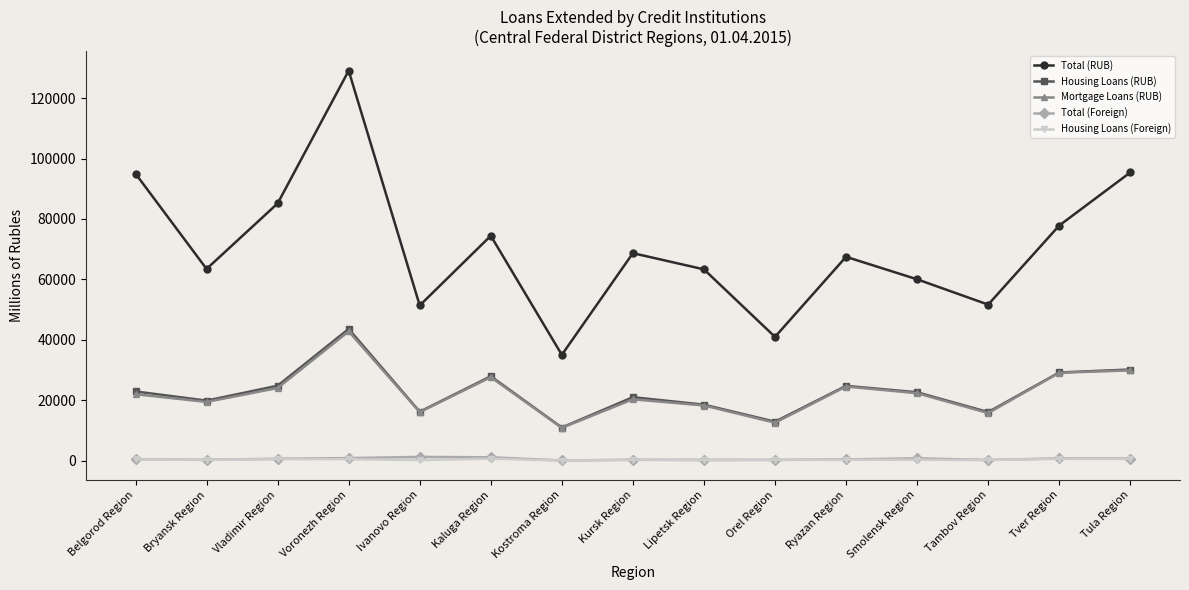

Does the chart display data point markers on the line(s)?

Yes